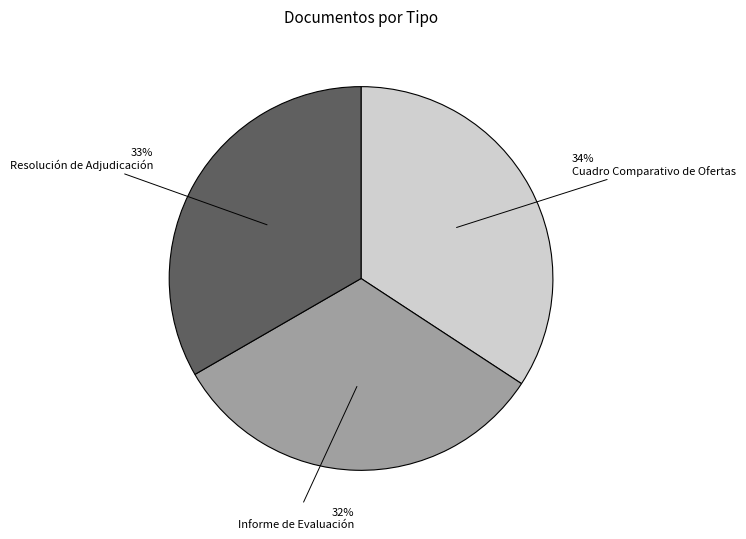

Combined, do Resolución de Adjudicación and Cuadro Comparativo de Ofertas account for over 50%?

Yes